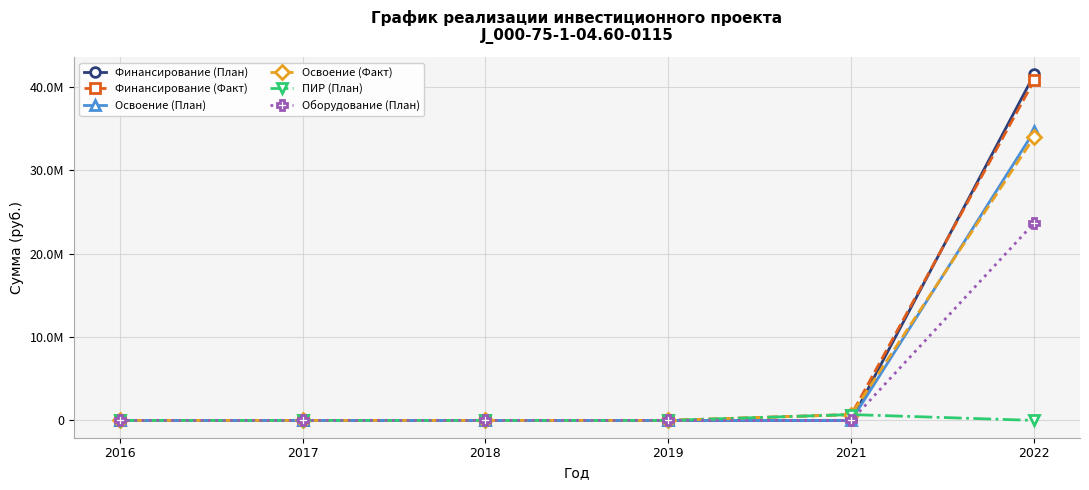

Reading right to left, list all the values displayed in this chart.

Финансирование (План): 41528279	0	0	0	0	0
Финансирование (Факт): 40825064	703215	0	0	0	0
Освоение (План): 34724102	0	0	0	0	0
Освоение (Факт): 34020887	703215	0	0	0	0
ПИР (План): 0	703215	0	0	0	0
Оборудование (План): 23710925	0	0	0	0	0